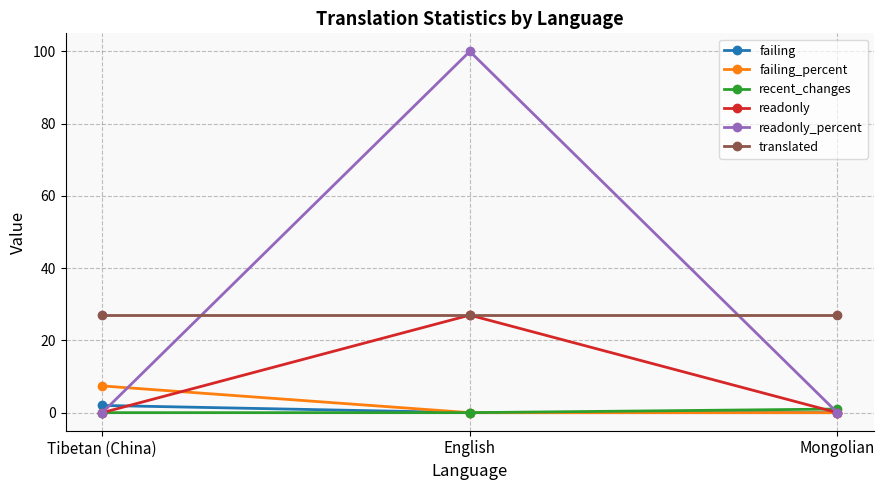

What are all the series names shown in the legend?

failing, failing_percent, recent_changes, readonly, readonly_percent, translated